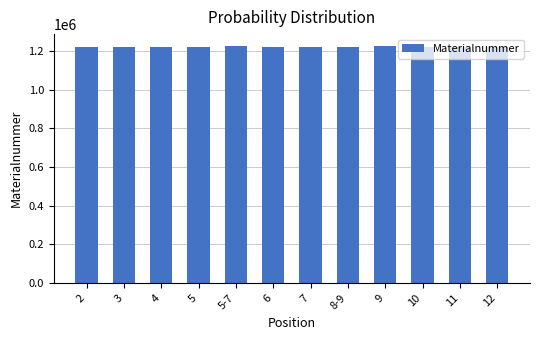

The chart shows a value of 1225412 at 5-7. True or false?

True